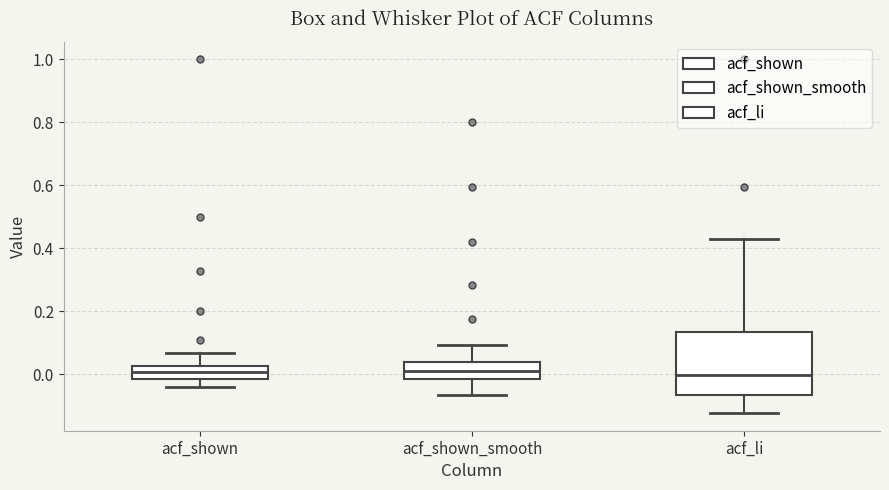

Which box is the tallest, from its lower edge to its upper edge?

acf_li